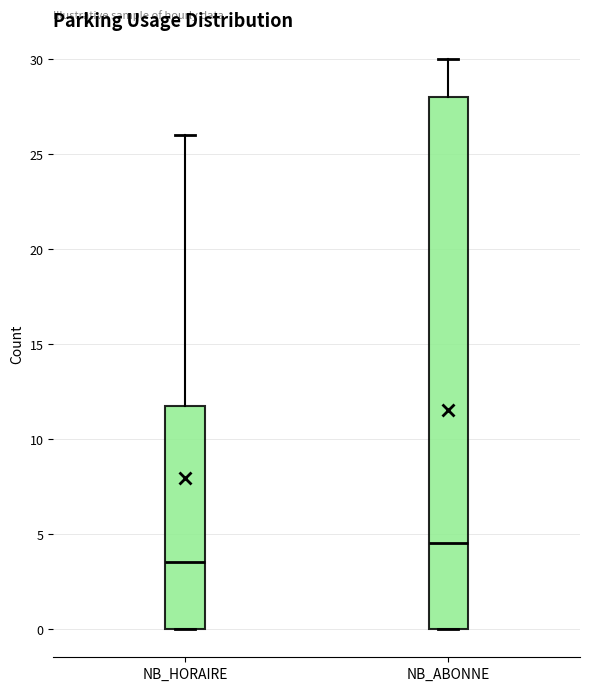

Which box has the lowest median line?

NB_HORAIRE